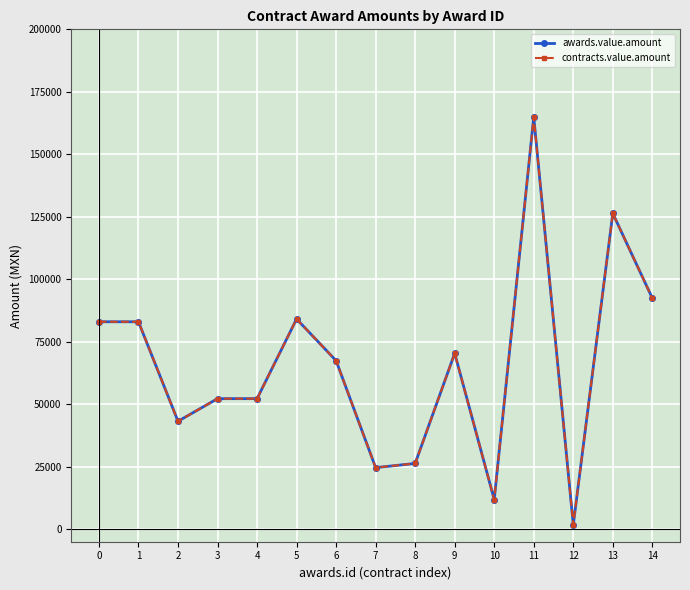

True or false: contracts.value.amount and awards.value.amount intersect in this chart.

False